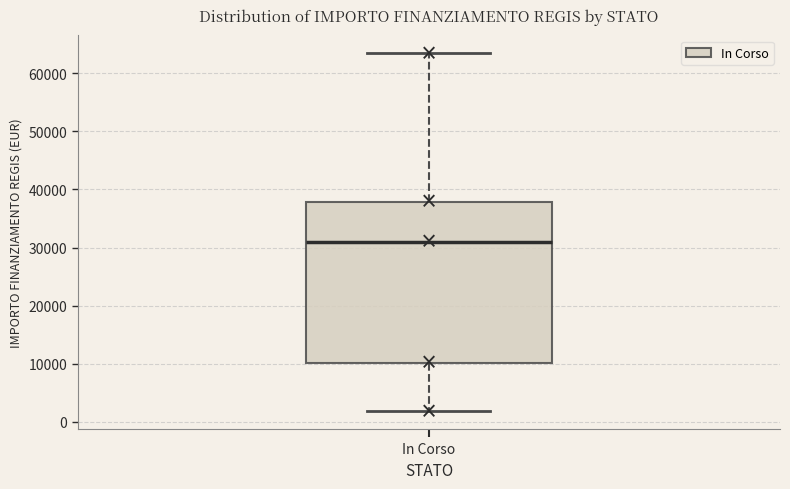

Read this box plot against the y-axis: the position of the median line, the range covered by the box, and the ends of both whiskers. The values are not printed on the chart, so give them approximately, as read against the axis.

median 31000, box 10000 to 38000, whiskers 2000 to 63000